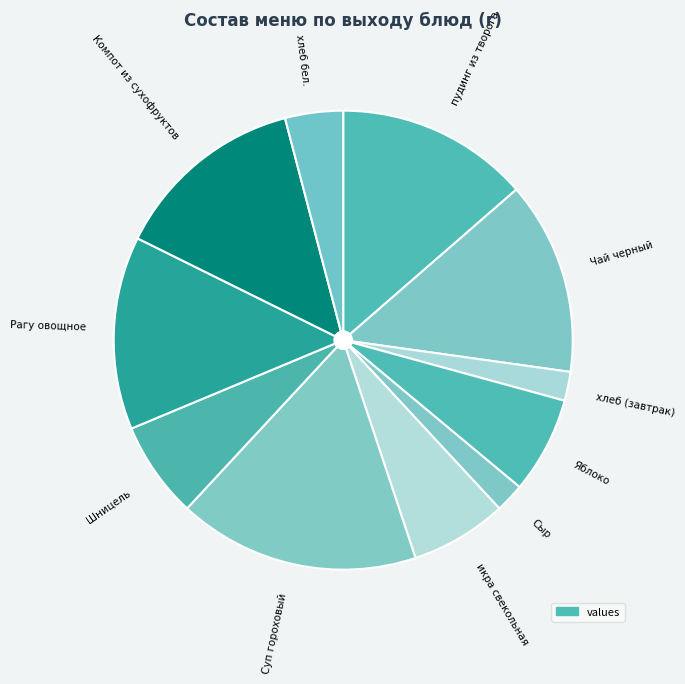

Combined, do Яблоко and Суп гороховый account for over 50%?

No